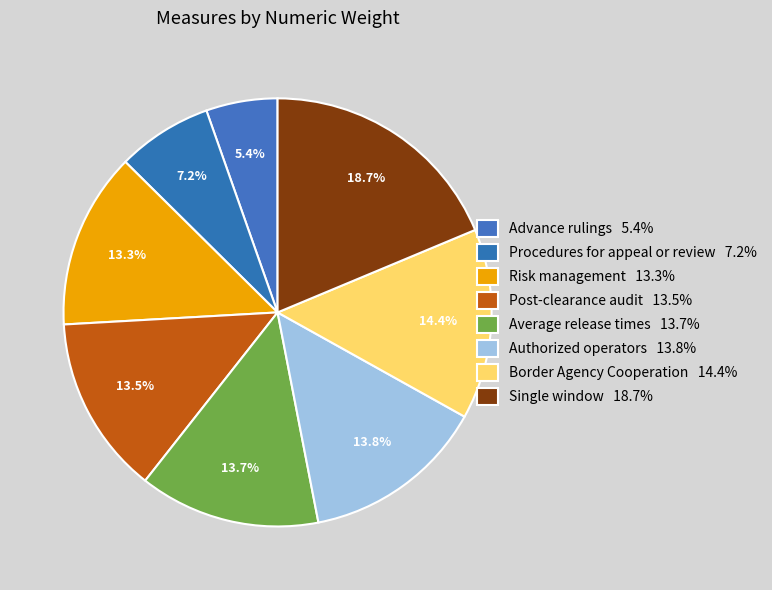

How many segments does this pie chart have?

8